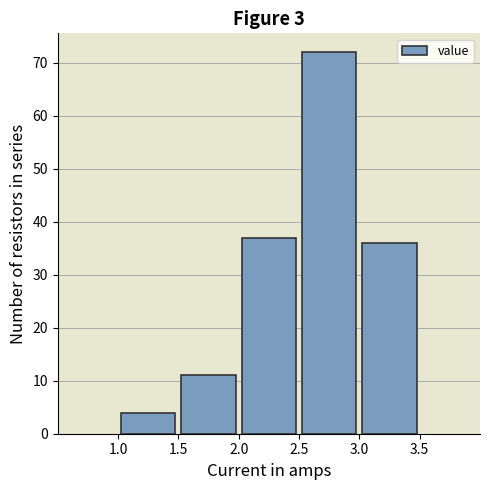

Which range on the x-axis has the tallest bar?

2.5 to 3.0